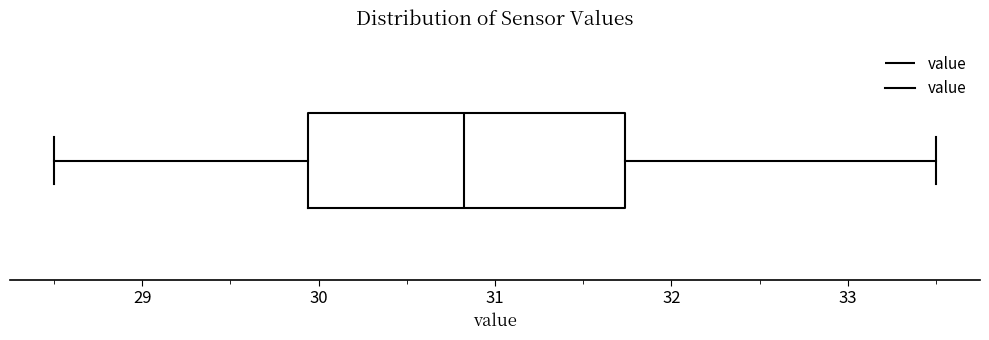

Transcribe this box plot: give where the median line is, the range the box spans, and where the two whiskers end, as read against the x-axis. The values are not printed on the chart, so give them approximately, as read against the axis.

median 30.8, box 29.9 to 31.7, whiskers 28.5 to 33.5